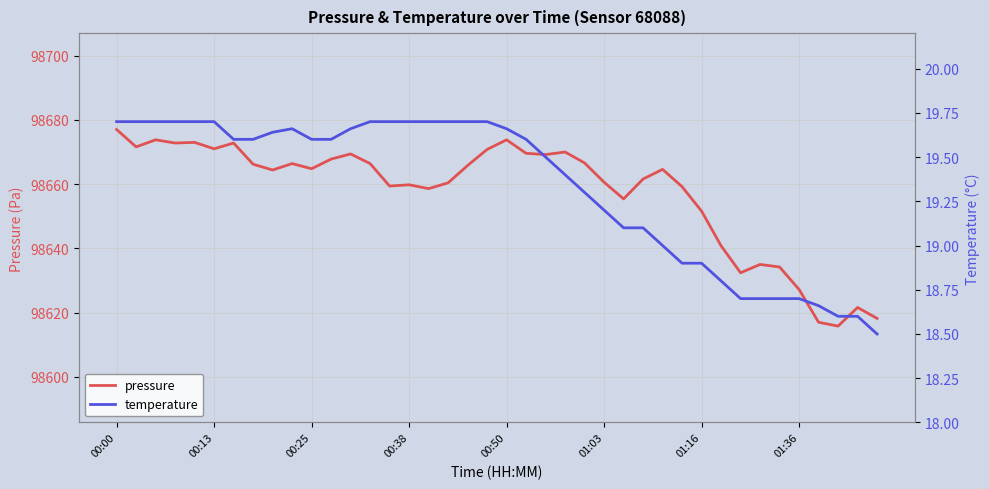

True or false: temperature and pressure cross at least once.

False